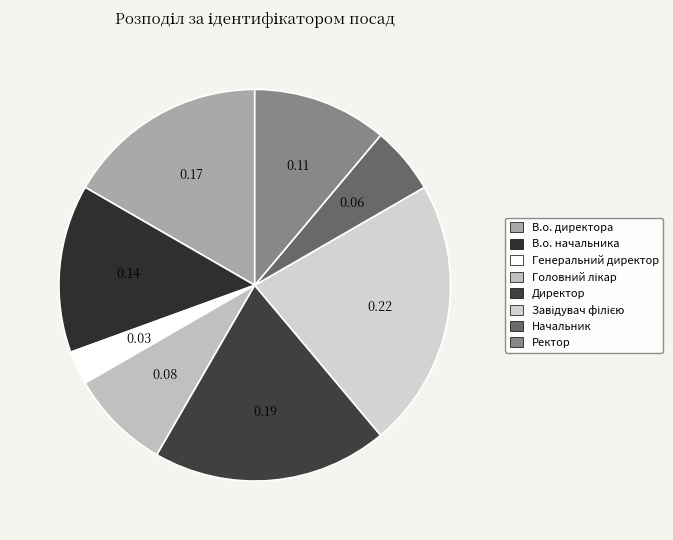

Which slice is the smallest?

Генеральний директор